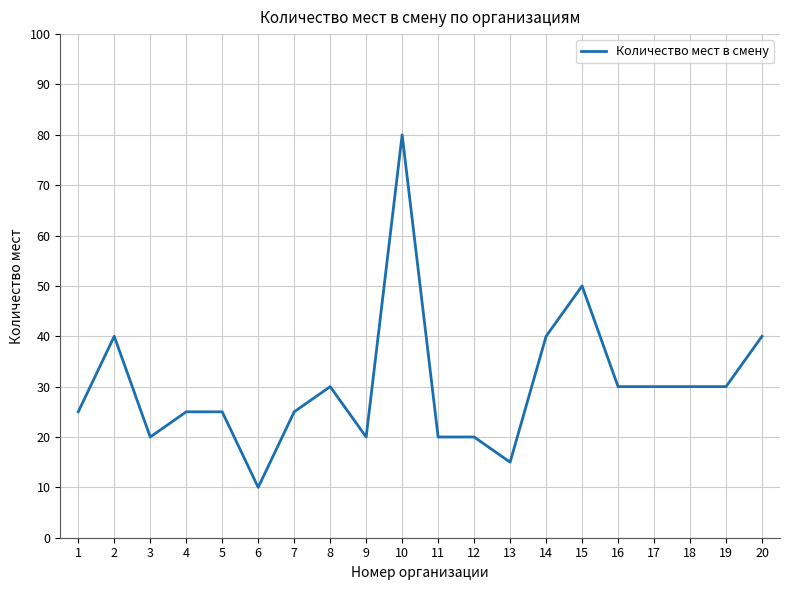

Which label corresponds to the largest value in the chart?

10